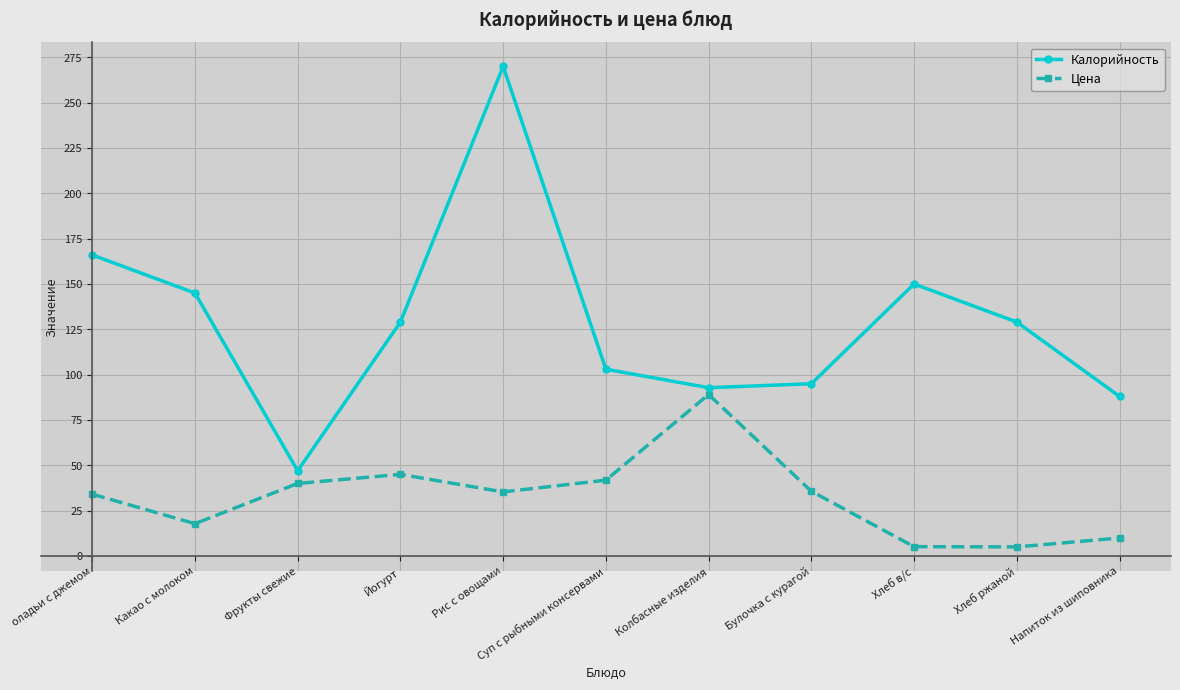

What is the average value of the Калорийность series?

128.6